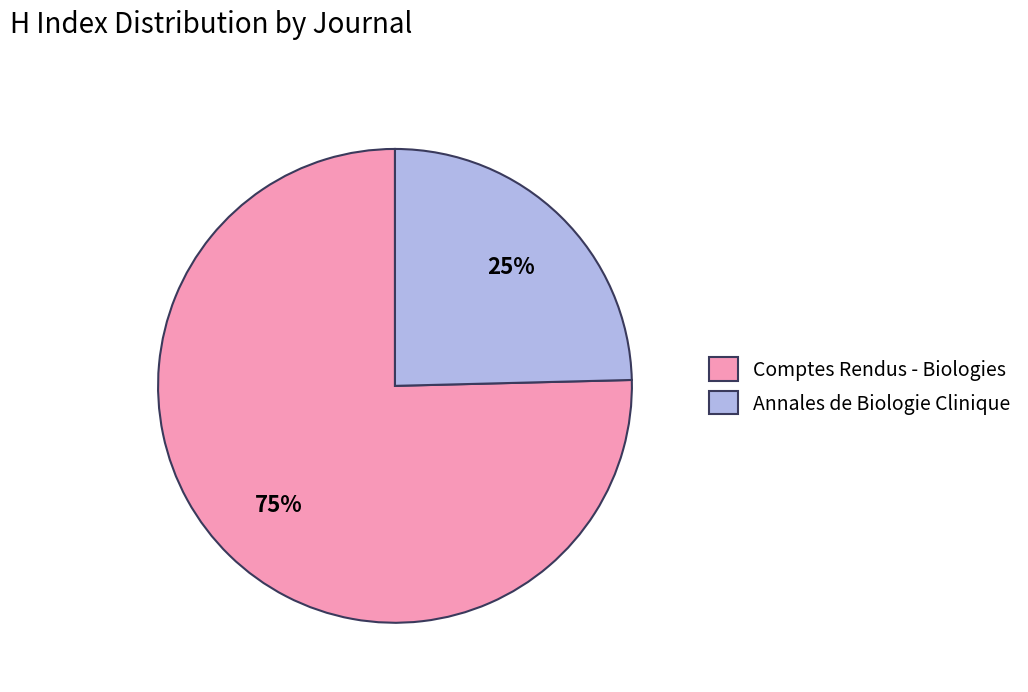

Is there a majority slice in this chart?

Yes